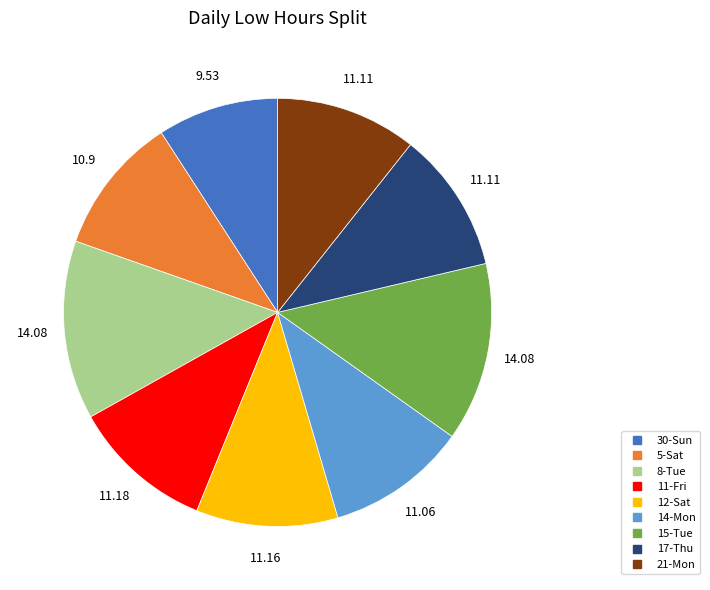

Is it true that 12-Sat is 1% of the pie?

False